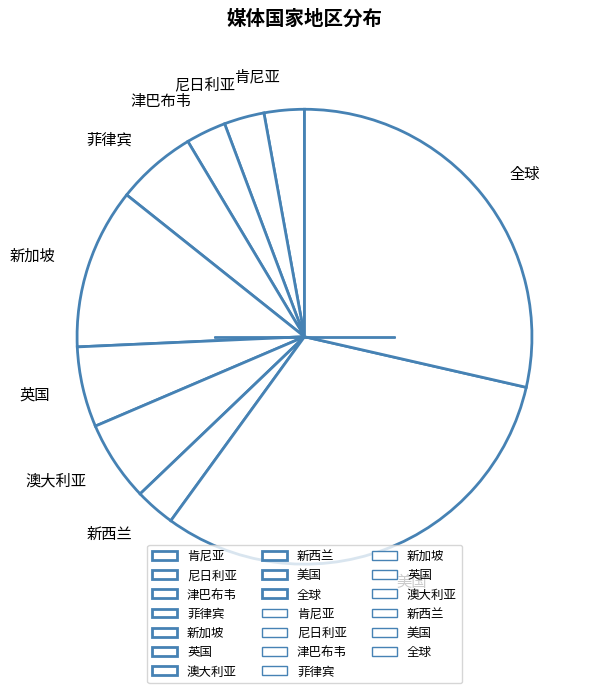

The 澳大利亚 slice represents 1% of the pie. True or false?

False